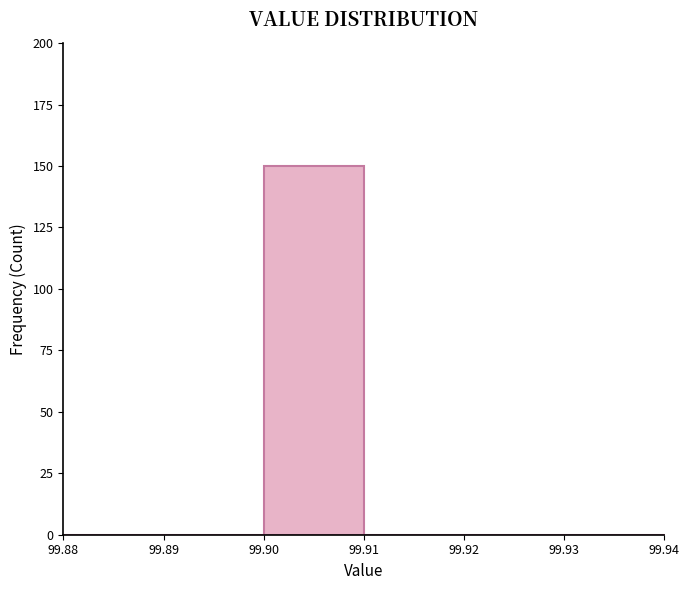

What is the height of the bar covering 99.90 to 99.91 on the x-axis? The values are not printed on the chart, so give them approximately, as read against the axis.

150